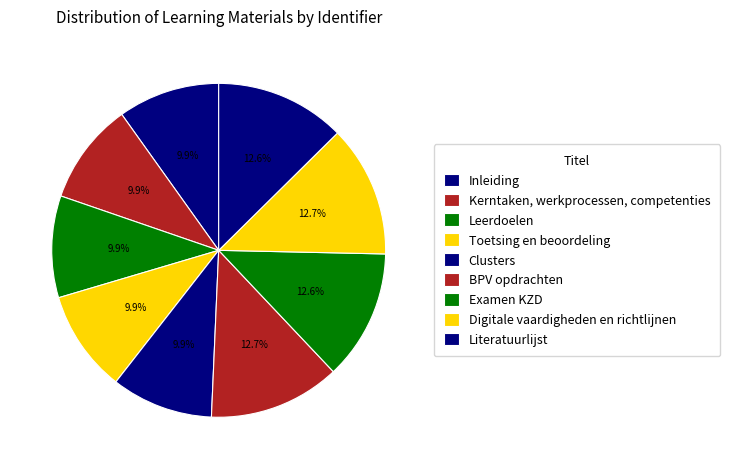

Is the sum of Clusters and BPV opdrachten greater than half?

No